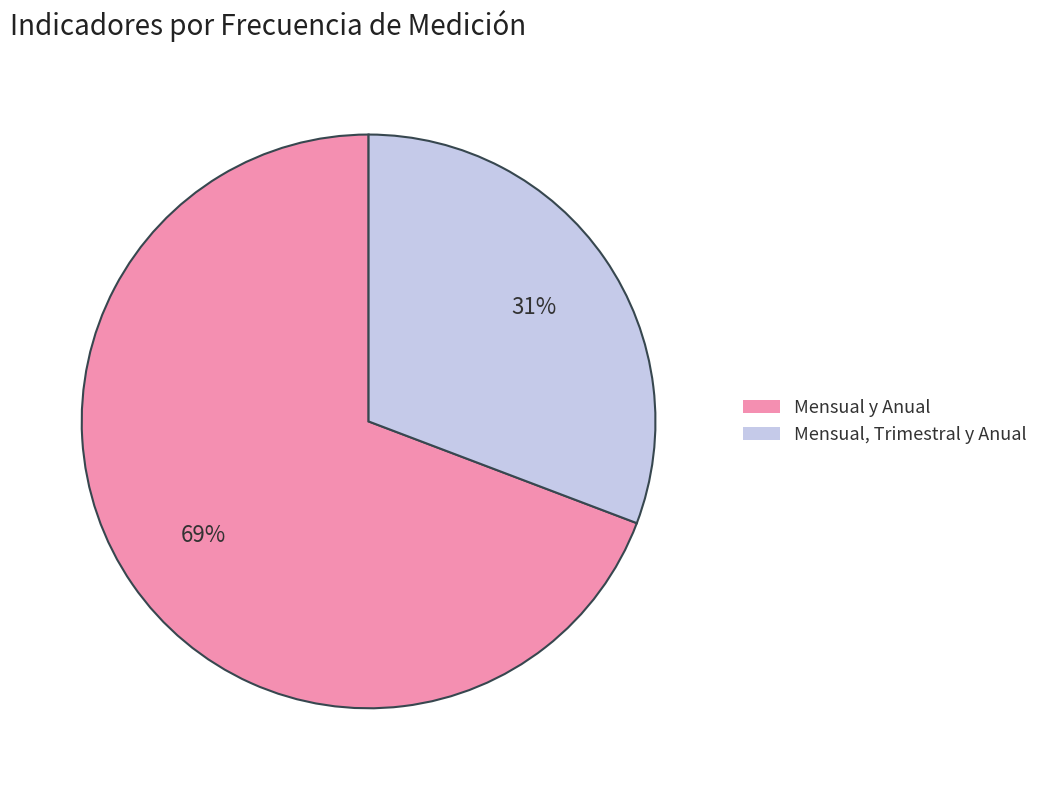

Combined, do Mensual y Anual and Mensual, Trimestral y Anual account for over 50%?

Yes